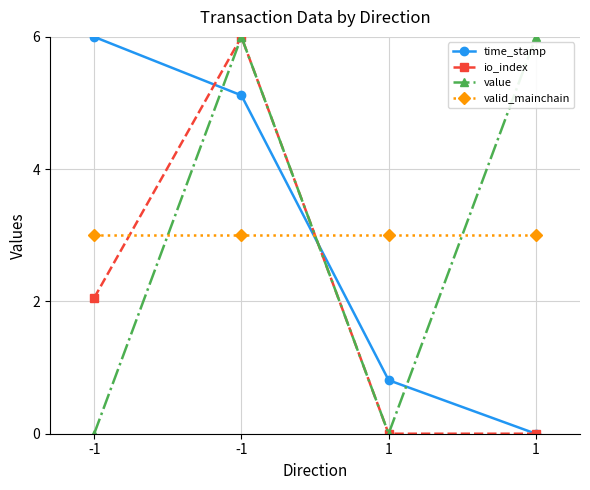

How many categories are shown in the chart?

4